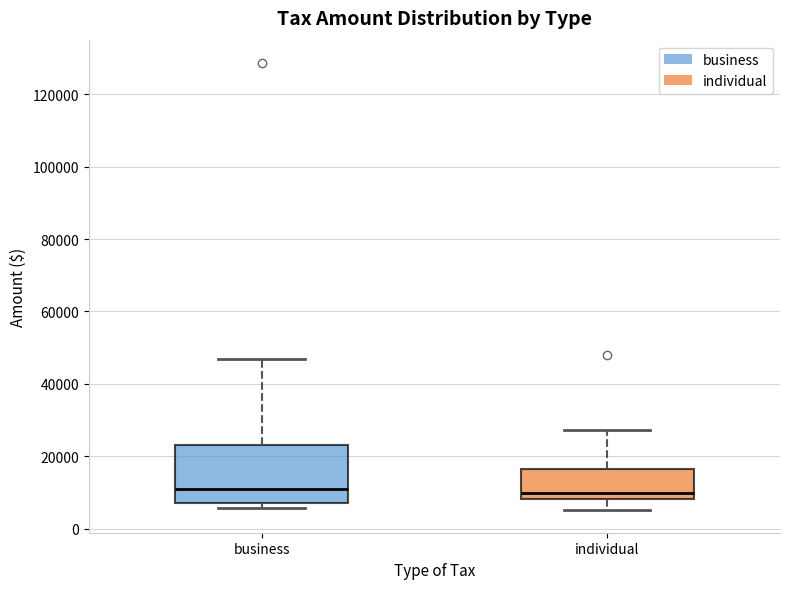

Where does the lower whisker of the box for individual end on the y-axis? The values are not printed on the chart, so give them approximately, as read against the axis.

6000